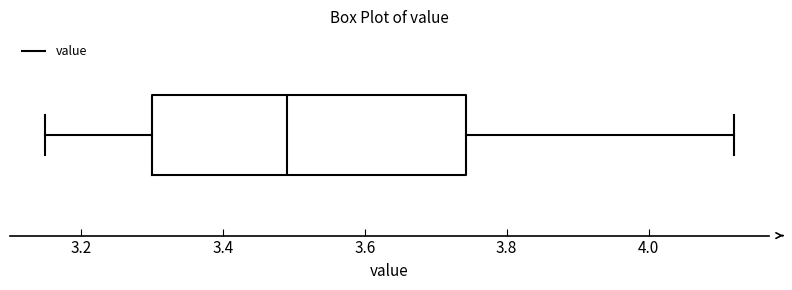

Read this box plot against the x-axis: the position of the median line, the range covered by the box, and the ends of both whiskers. The values are not printed on the chart, so give them approximately, as read against the axis.

median 3.50, box 3.30 to 3.74, whiskers 3.16 to 4.12